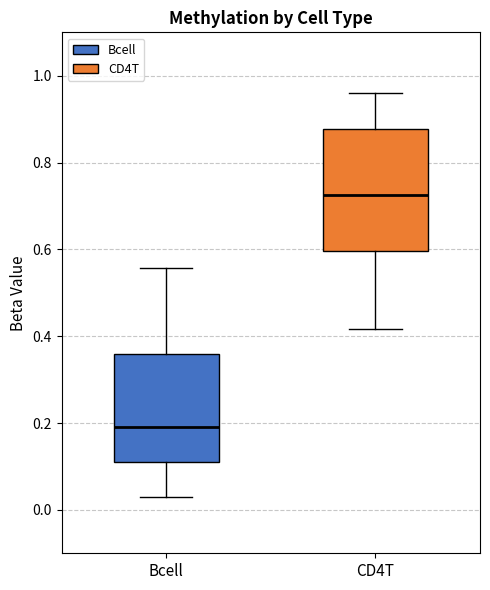

Which box's median line is the highest?

CD4T